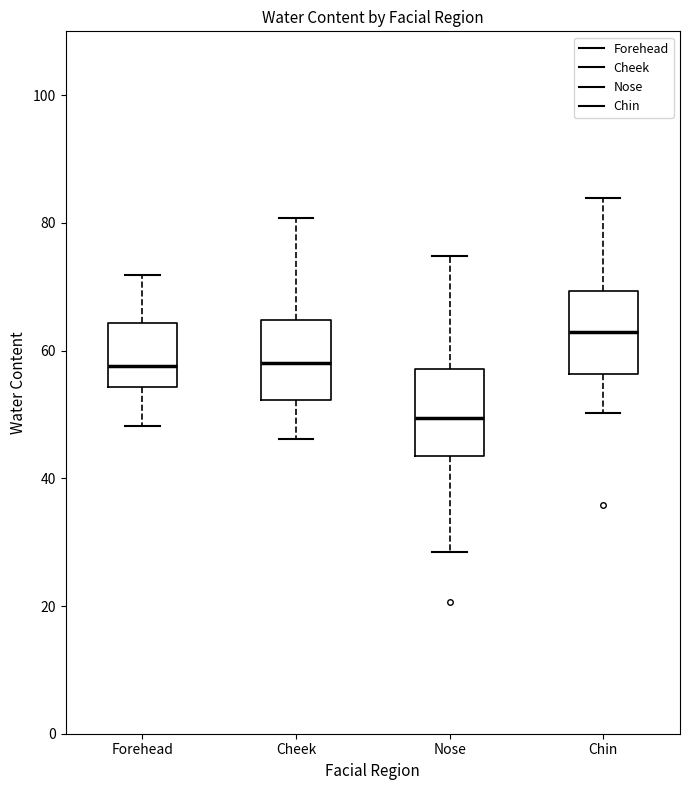

Reading left to right, read every box against the y-axis: the position of its median line, the range the box covers, and the ends of its whiskers. The values are not printed on the chart, so give them approximately, as read against the axis.

Forehead: median 58, box 54 to 64, whiskers 48 to 72
Cheek: median 58, box 52 to 64, whiskers 46 to 80
Nose: median 50, box 44 to 58, whiskers 28 to 74
Chin: median 62, box 56 to 70, whiskers 50 to 84